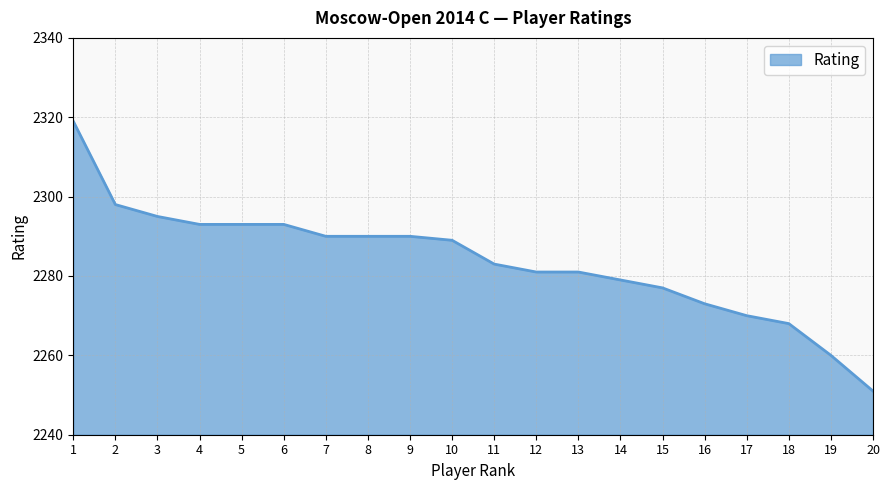

What is the average value?

2284